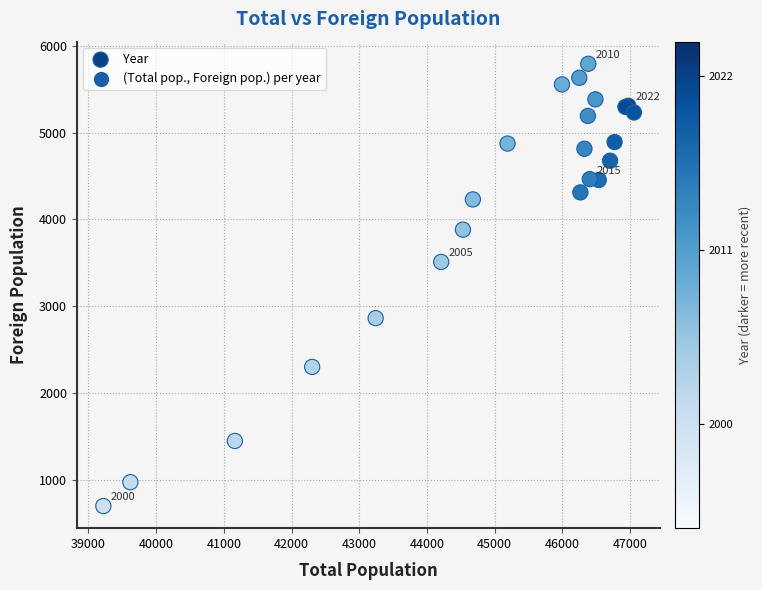

What Y value in the scatter plot is closest to 3246?

3511